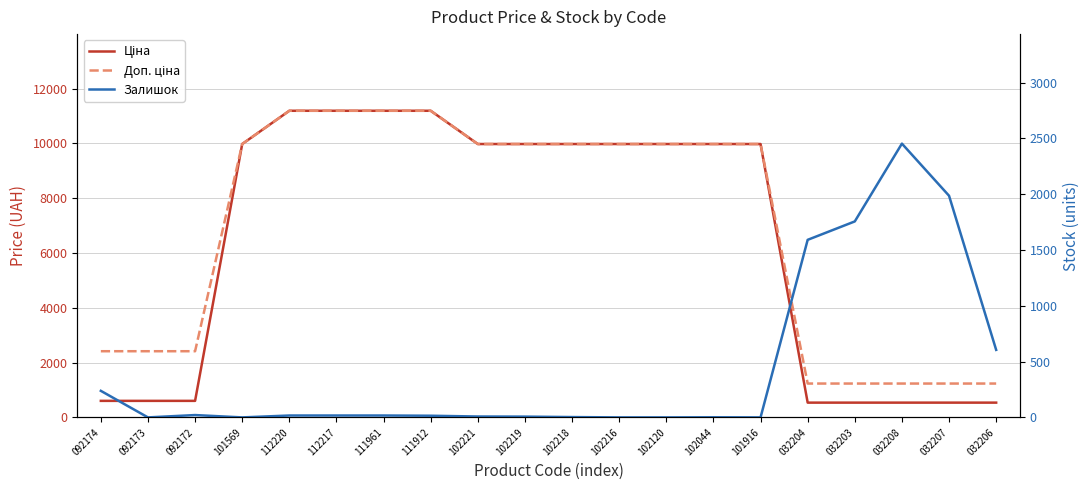

After their last crossing, which series has the higher values: Залишок or Доп. ціна?

Доп. ціна